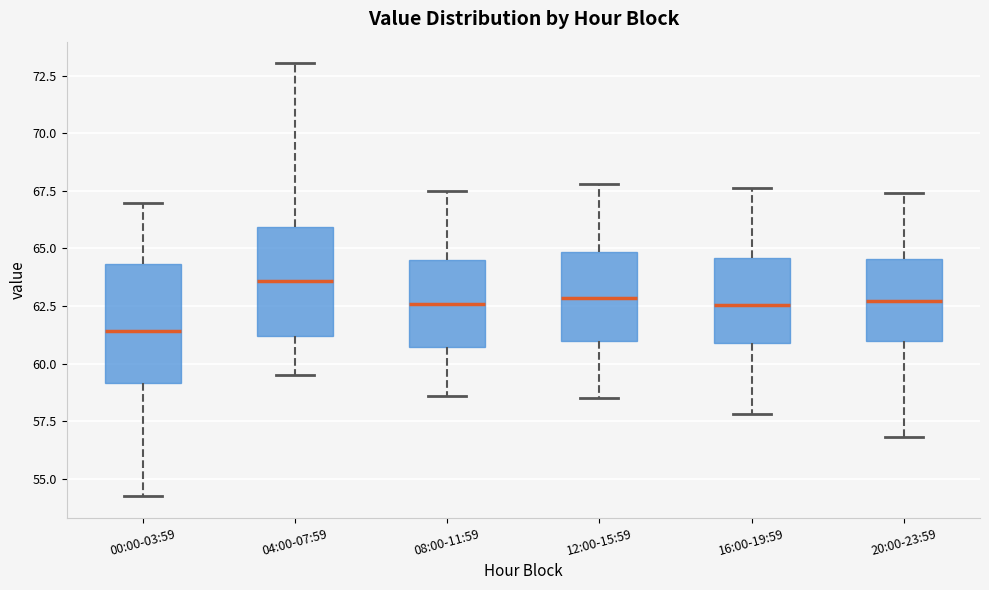

Which box has the lowest median line?

00:00-03:59